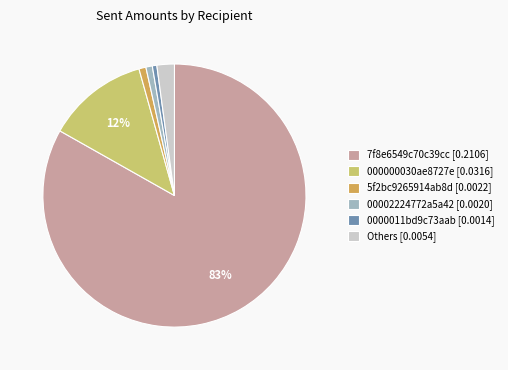

True or false: 5f2bc9265914ab8d [0.0022] accounts for 11% of the total.

False